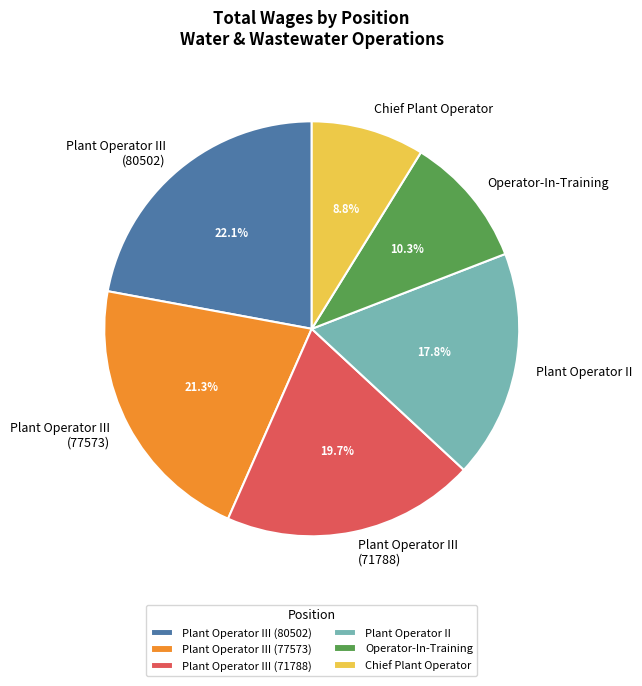

What is the largest slice in the pie chart?

Plant Operator III (80502)